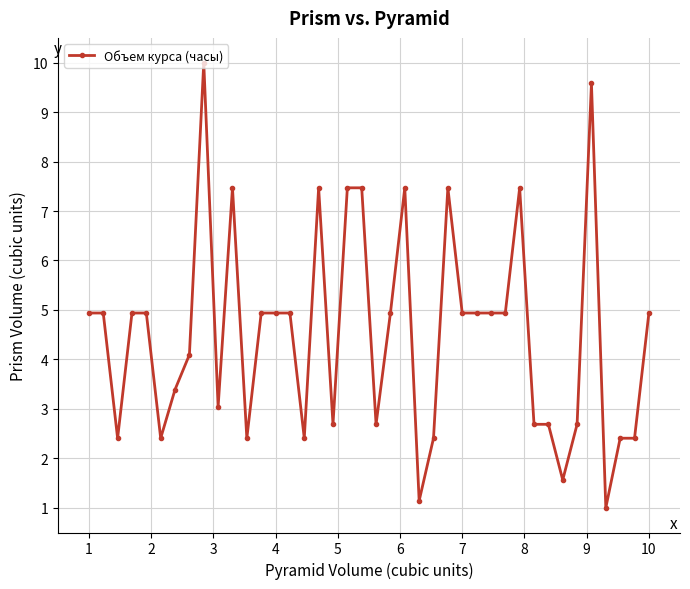

Is this an area chart (filled region under the line)?

No